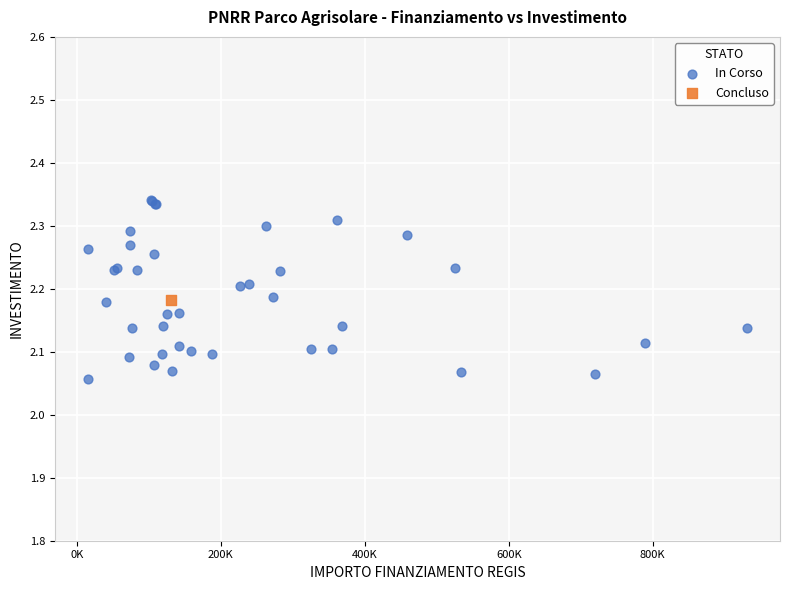

What are all the series names shown in the legend?

In Corso, Concluso